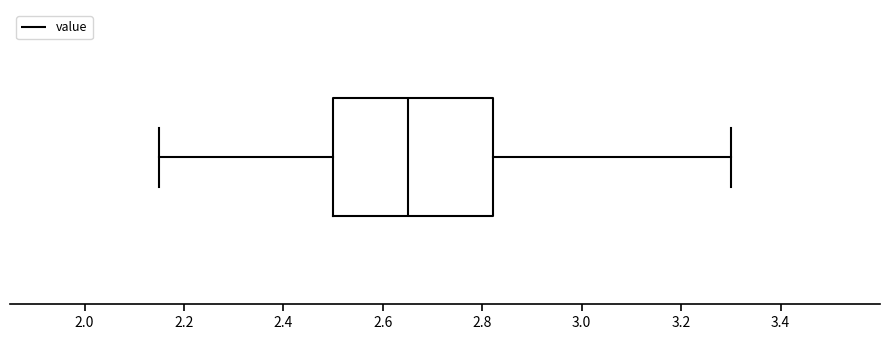

Where does the left whisker of the box end on the x-axis? The values are not printed on the chart, so give them approximately, as read against the axis.

2.16